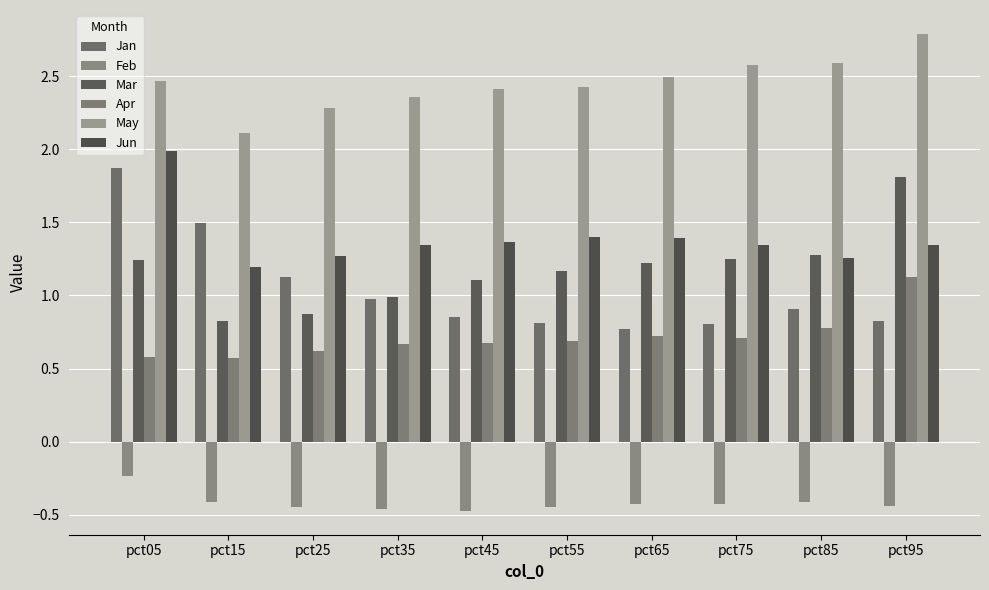

Reading right to left, transcribe all the data shown in this chart.

Jan: pct95=0.8	pct85=0.9	pct75=0.8	pct65=0.8	pct55=0.8	pct45=0.9	pct35=1.0	pct25=1.1	pct15=1.5	pct05=1.9
Feb: pct95=-0.4	pct85=-0.4	pct75=-0.4	pct65=-0.4	pct55=-0.4	pct45=-0.5	pct35=-0.5	pct25=-0.4	pct15=-0.4	pct05=-0.2
Mar: pct95=1.8	pct85=1.3	pct75=1.3	pct65=1.2	pct55=1.2	pct45=1.1	pct35=1.0	pct25=0.9	pct15=0.8	pct05=1.2
Apr: pct95=1.1	pct85=0.8	pct75=0.7	pct65=0.7	pct55=0.7	pct45=0.7	pct35=0.7	pct25=0.6	pct15=0.6	pct05=0.6
May: pct95=2.8	pct85=2.6	pct75=2.6	pct65=2.5	pct55=2.4	pct45=2.4	pct35=2.4	pct25=2.3	pct15=2.1	pct05=2.5
Jun: pct95=1.3	pct85=1.3	pct75=1.3	pct65=1.4	pct55=1.4	pct45=1.4	pct35=1.3	pct25=1.3	pct15=1.2	pct05=2.0